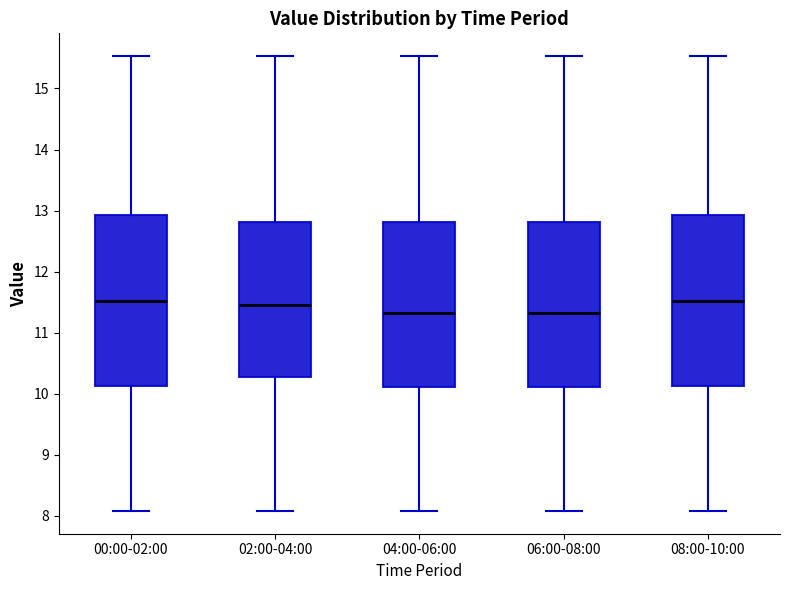

Reading left to right, read every box against the y-axis: the position of its median line, the range the box covers, and the ends of its whiskers. The values are not printed on the chart, so give them approximately, as read against the axis.

00:00-02:00: median 11.5, box 10.1 to 12.9, whiskers 8.1 to 15.5
02:00-04:00: median 11.5, box 10.3 to 12.8, whiskers 8.1 to 15.5
04:00-06:00: median 11.3, box 10.1 to 12.8, whiskers 8.1 to 15.5
06:00-08:00: median 11.3, box 10.1 to 12.8, whiskers 8.1 to 15.5
08:00-10:00: median 11.5, box 10.1 to 12.9, whiskers 8.1 to 15.5